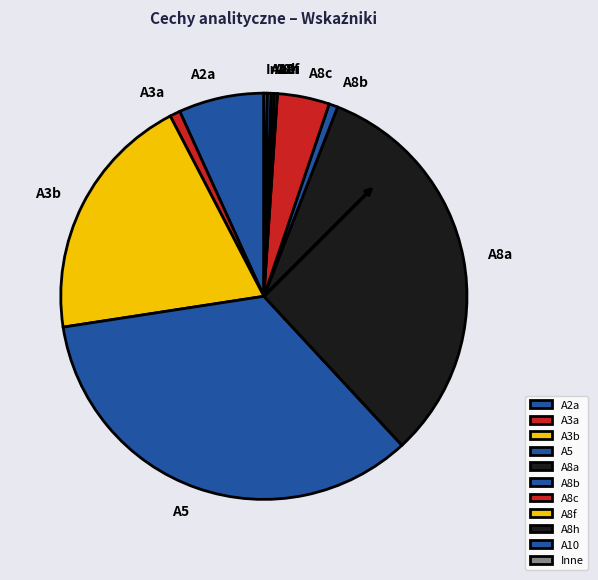

Is there a majority slice in this chart?

No